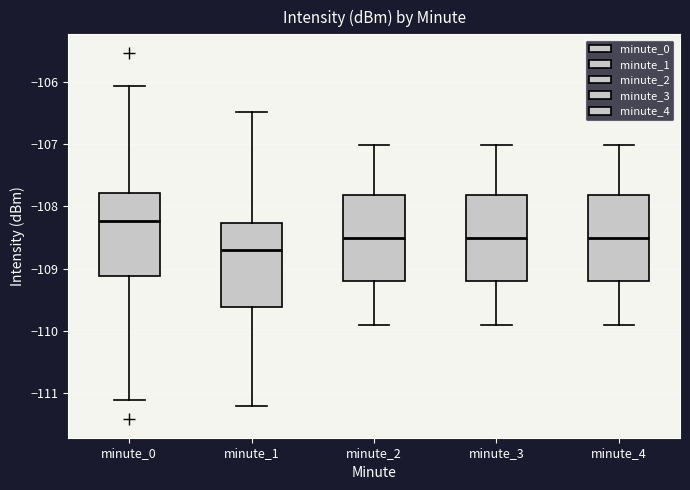

Reading left to right, transcribe this box plot: for each box, give where its median line is, the range the box spans, and where its two whiskers end, as read against the y-axis. The values are not printed on the chart, so give them approximately, as read against the axis.

minute_0: median -108.2, box -109.1 to -107.8, whiskers -111.1 to -106.1
minute_1: median -108.7, box -109.6 to -108.3, whiskers -111.2 to -106.5
minute_2: median -108.5, box -109.2 to -107.8, whiskers -109.9 to -107.0
minute_3: median -108.5, box -109.2 to -107.8, whiskers -109.9 to -107.0
minute_4: median -108.5, box -109.2 to -107.8, whiskers -109.9 to -107.0